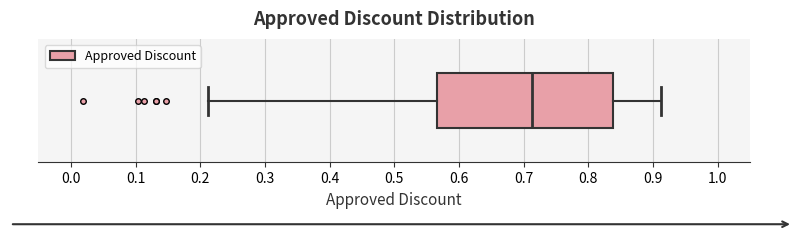

Read this box plot against the x-axis: the position of the median line, the range covered by the box, and the ends of both whiskers. The values are not printed on the chart, so give them approximately, as read against the axis.

median 0.71, box 0.57 to 0.84, whiskers 0.21 to 0.91